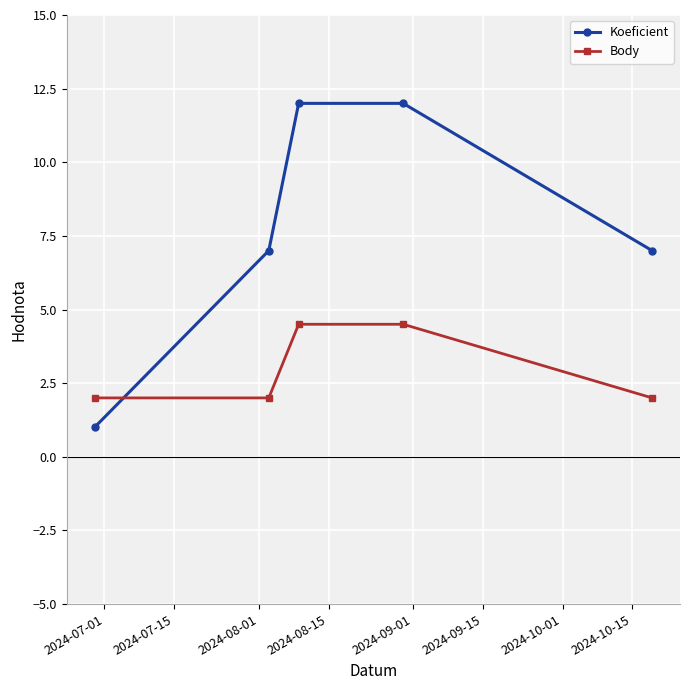

What is the sum of all Koeficient values?

39.0